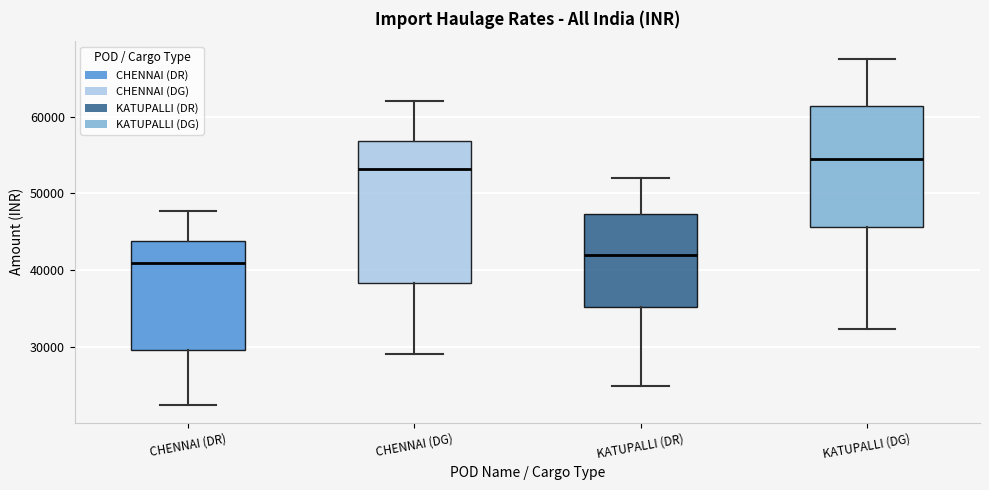

Reading left to right, transcribe this box plot: for each box, give where its median line is, the range the box spans, and where its two whiskers end, as read against the y-axis. The values are not printed on the chart, so give them approximately, as read against the axis.

CHENNAI (DR): median 41000, box 30000 to 44000, whiskers 22000 to 48000
CHENNAI (DG): median 53000, box 38000 to 57000, whiskers 29000 to 62000
KATUPALLI (DR): median 42000, box 35000 to 47000, whiskers 25000 to 52000
KATUPALLI (DG): median 55000, box 46000 to 61000, whiskers 32000 to 68000